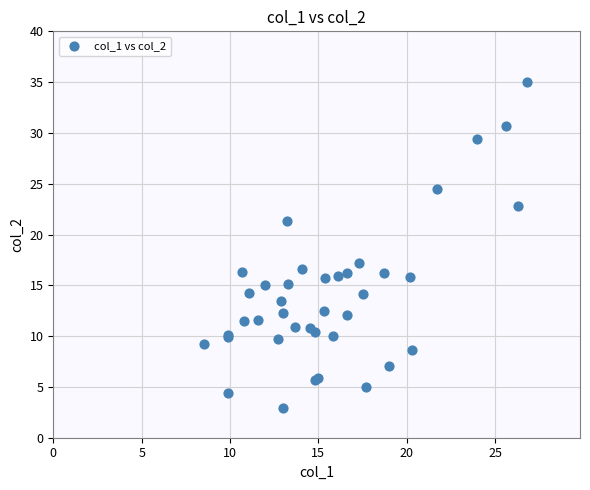

What Y value in the scatter plot is closest to 18?

17.2